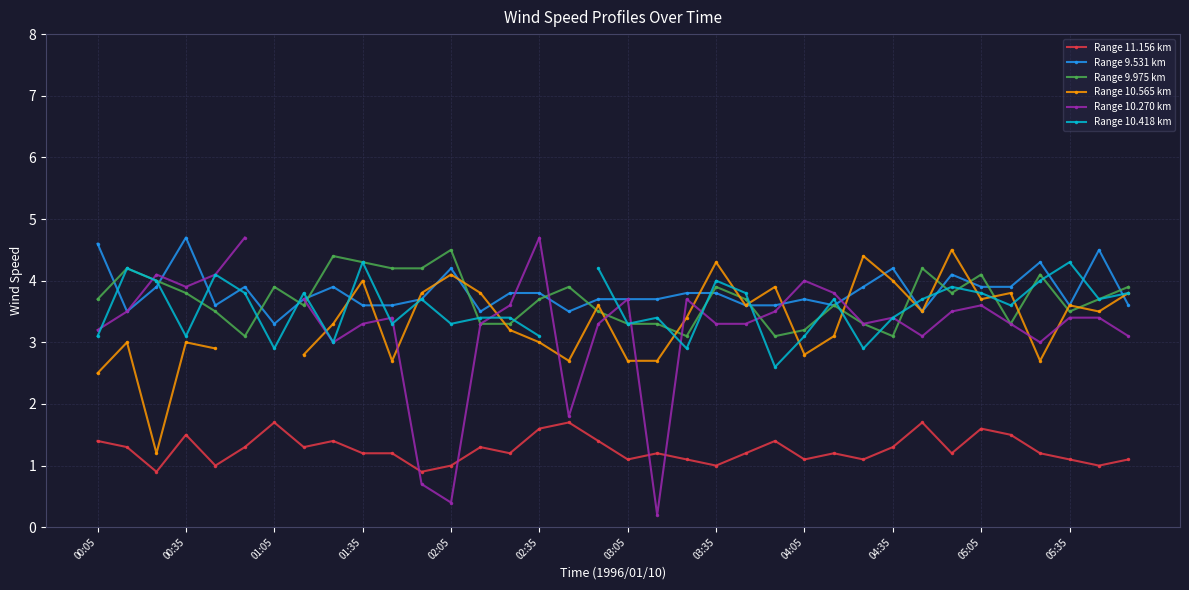

How many times do Range 9.975 km and Range 9.531 km cross each other?

15